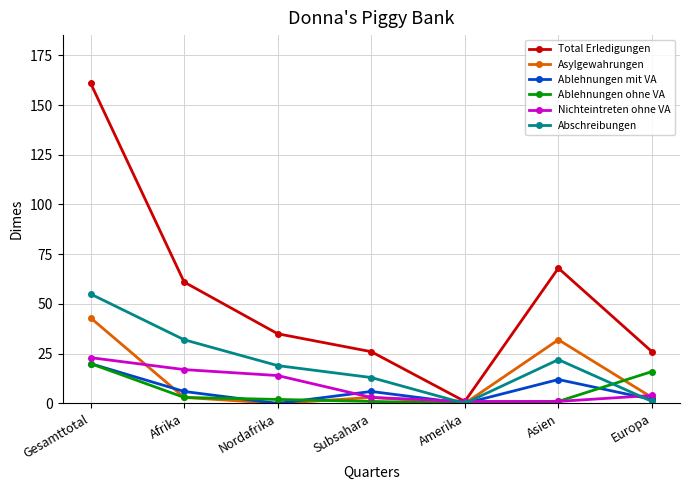

How many data points does each series have?

7